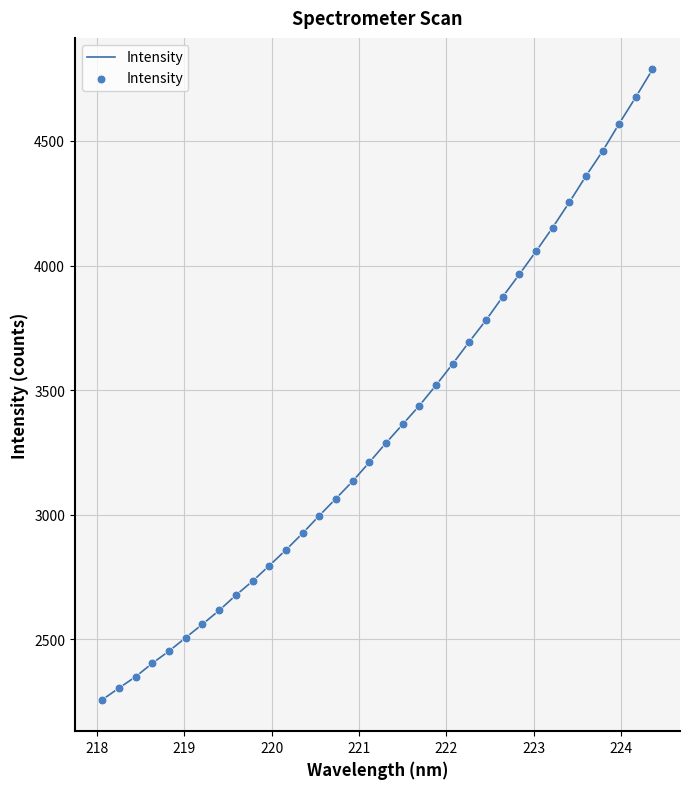

What is the minimum value shown in the chart?

2258.5